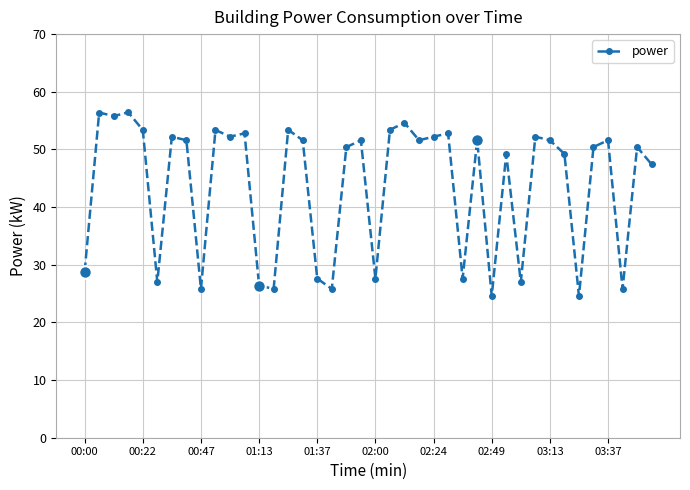

What is the smallest value displayed?

24.6